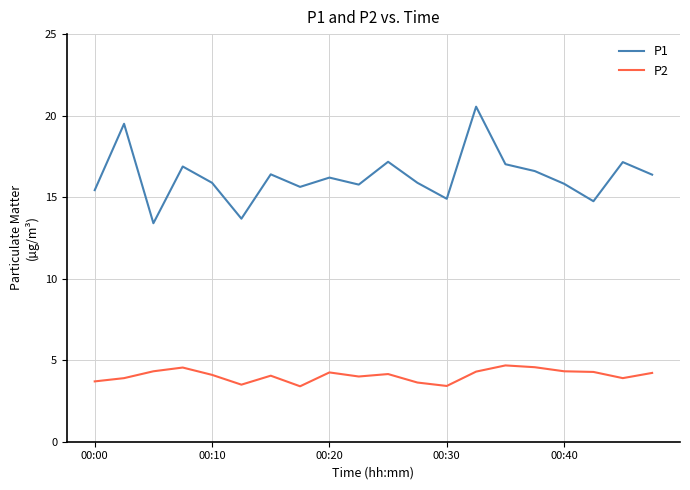

True or false: P1 has more than 2 interior local peaks.

True